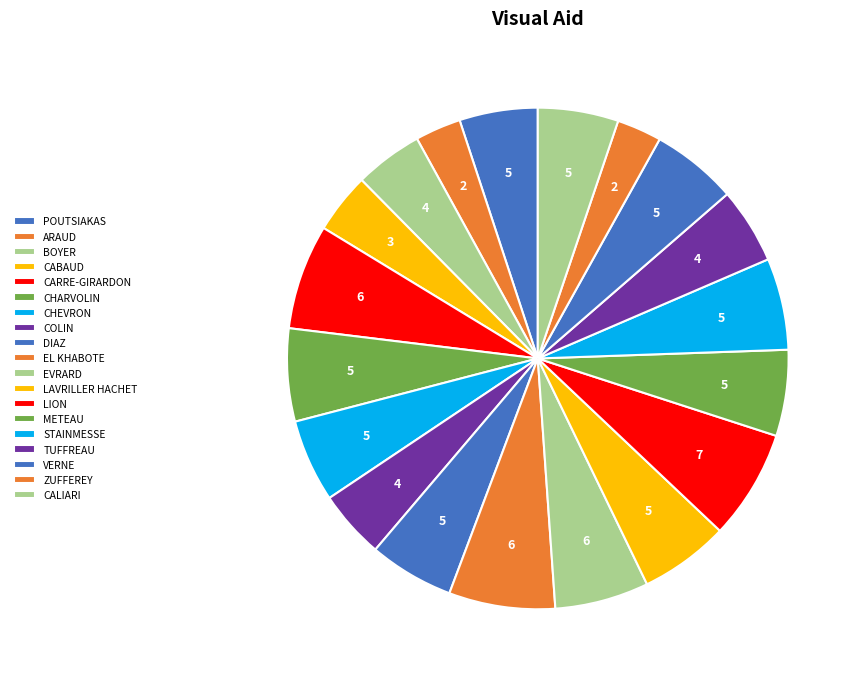

What is the ratio of the value at POUTSIAKAS to the value at METEAU?

0.9